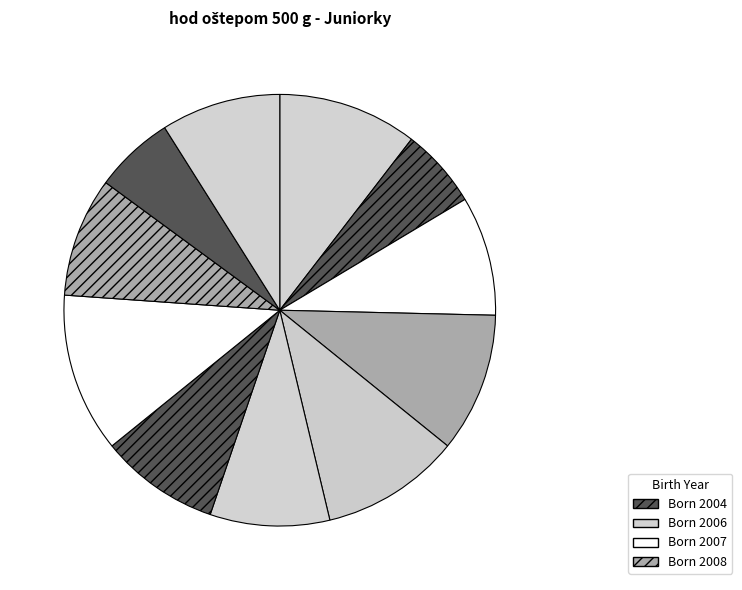

Count the number of slices in the pie.

11